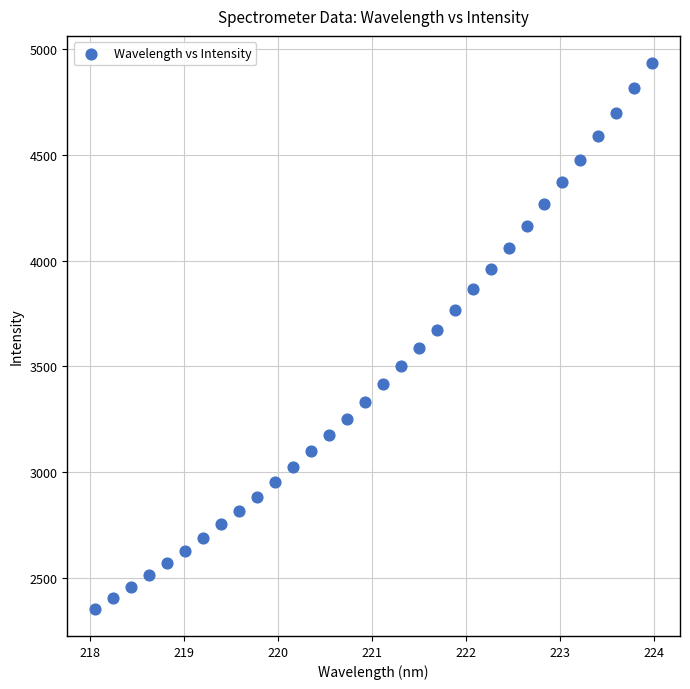

What is the range of X values (max minus min)?

5.9